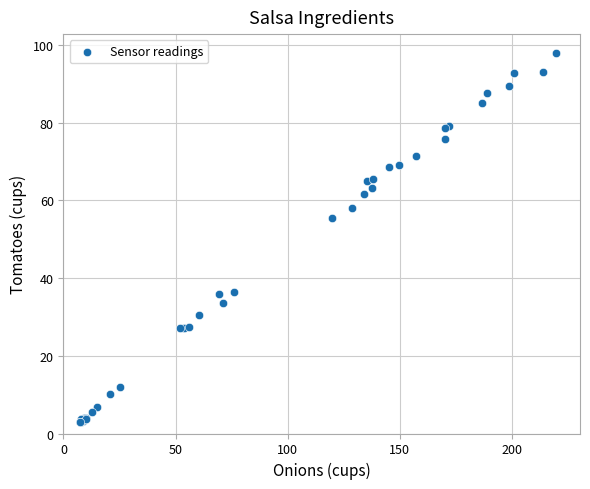

What Y value in the scatter plot is closest to 50?

55.5